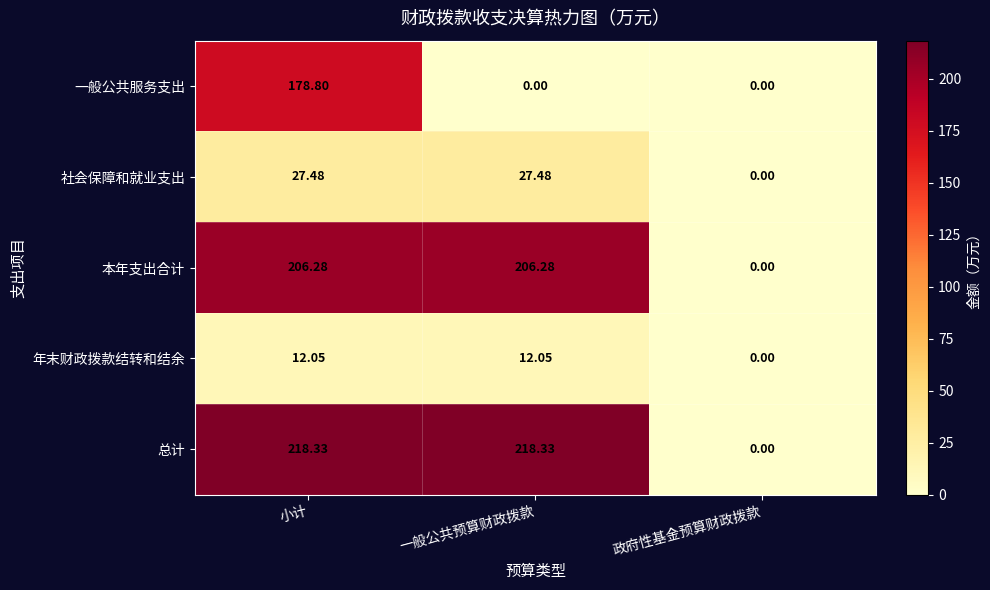

Which series has the largest range (max minus min)?

总计